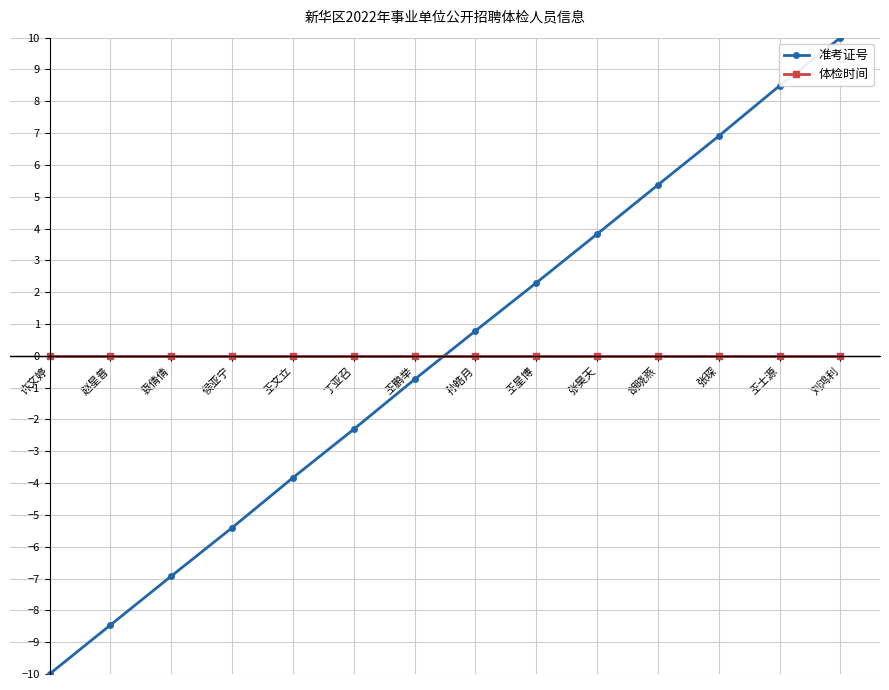

How many times do 体检时间 and 准考证号 cross each other?

1